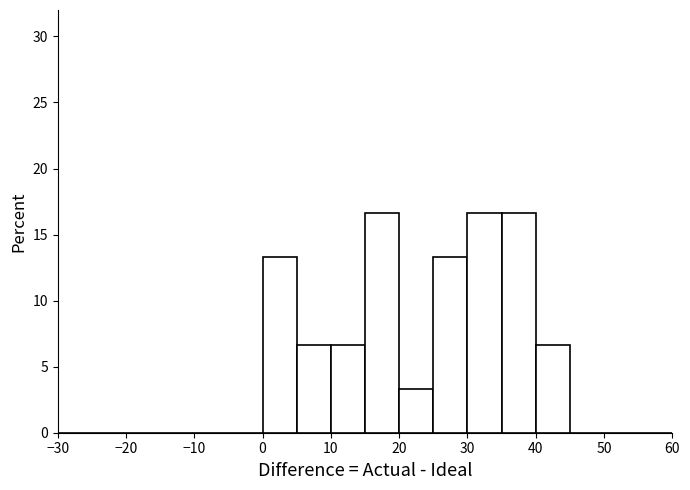

What is the height of the bar covering 5 to 10 on the x-axis? The values are not printed on the chart, so give them approximately, as read against the axis.

6.5